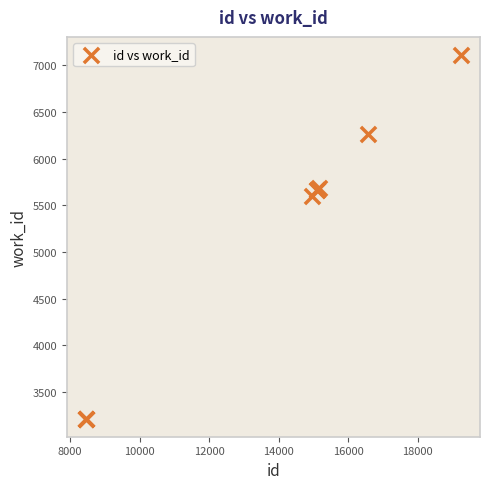

What Y value in the scatter plot is closest to 5162?

5597